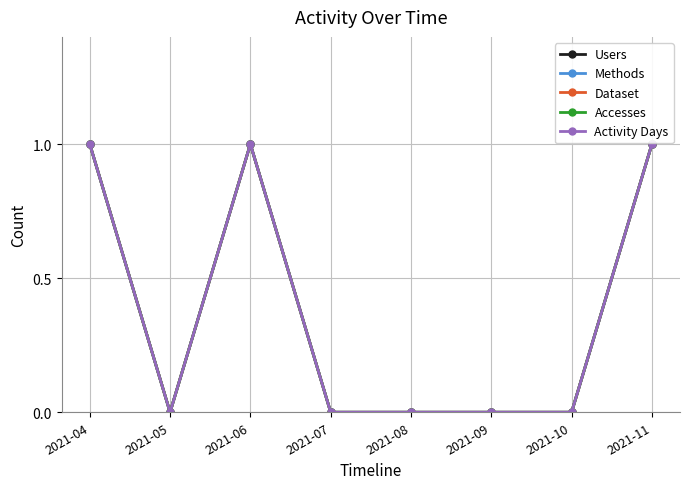

True or false: Users and Dataset intersect in this chart.

False